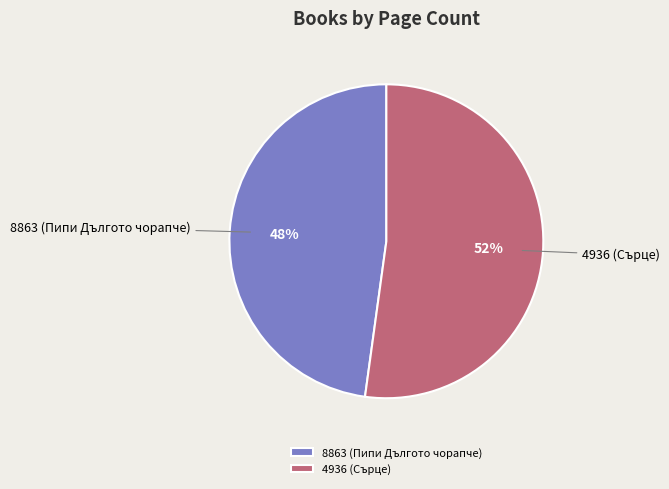

Is the sum of 4936 (Сърце) and 8863 (Пипи Дългото чорапче) greater than half?

Yes